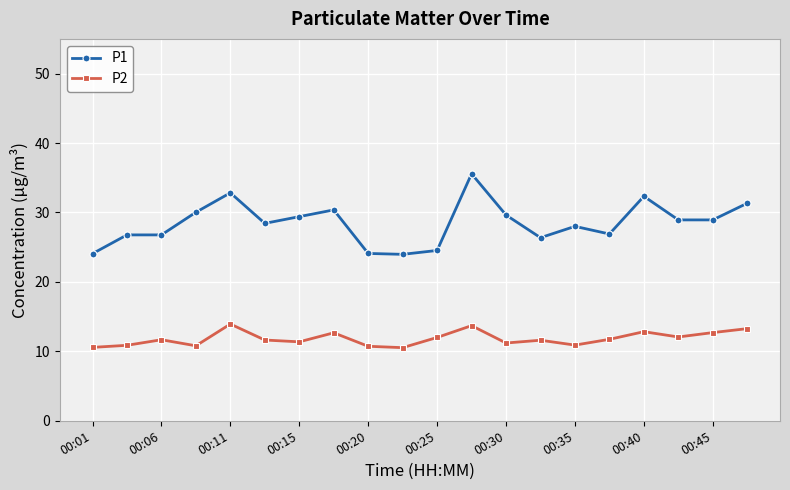

Which series has the widest spread of values?

P1